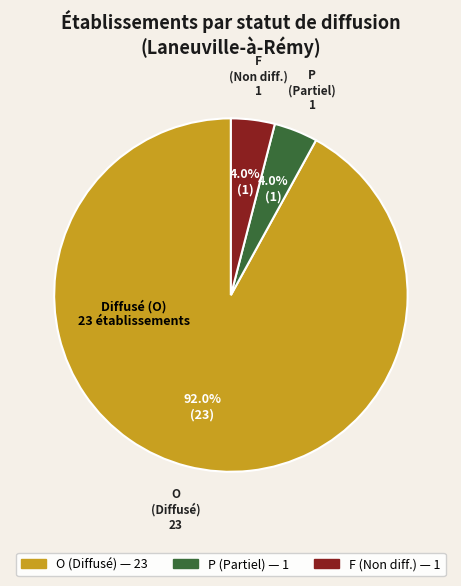

Count the number of slices in the pie.

3